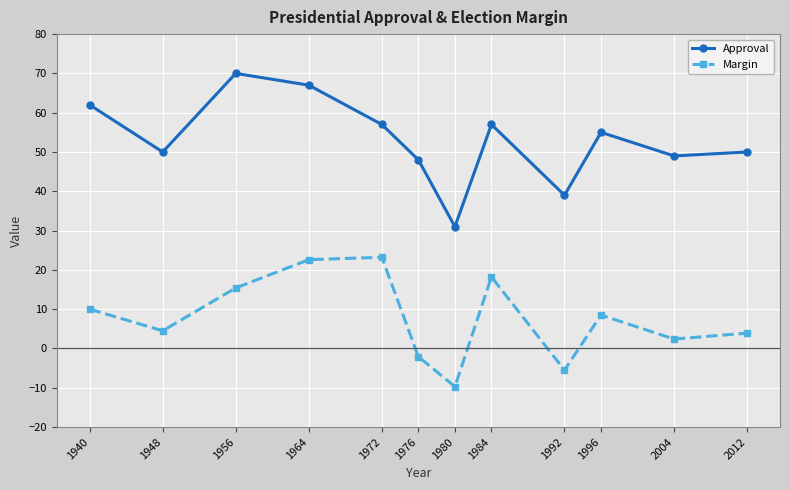

True or false: Margin and Approval intersect in this chart.

False